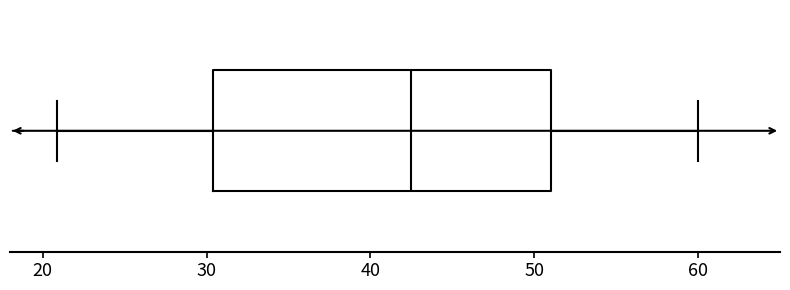

Where does the median line of the box sit on the x-axis? The values are not printed on the chart, so give them approximately, as read against the axis.

43